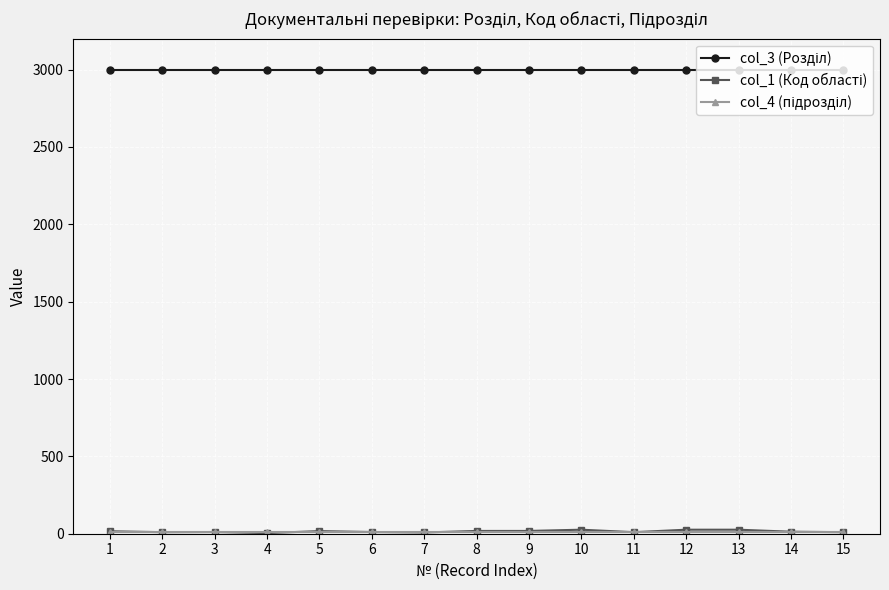

What is the maximum value shown in the chart?

3000